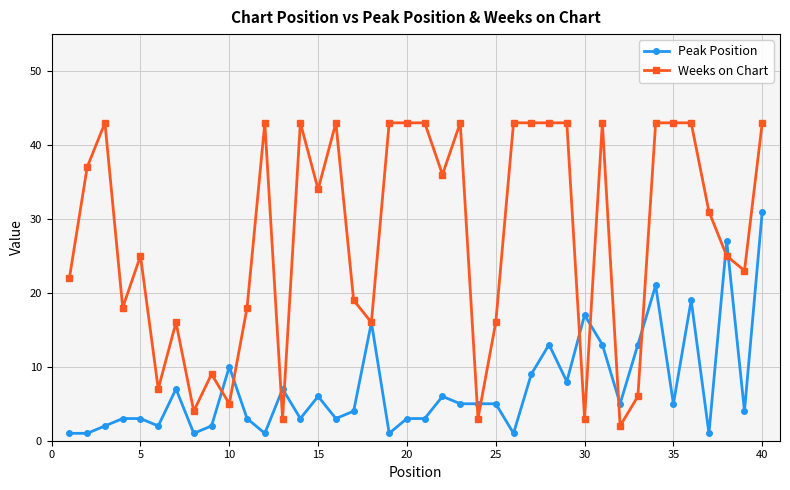

Rank the series by their maximum value, from highest to lowest.

Weeks on Chart, Peak Position